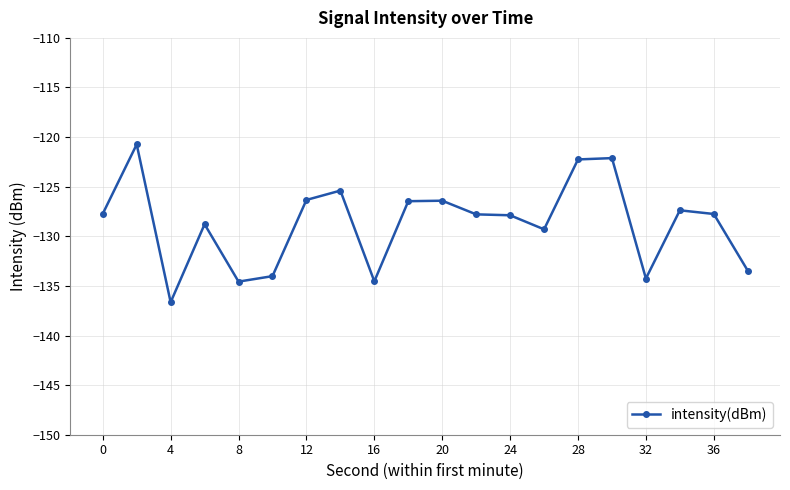

What is the greatest value displayed?

-120.7